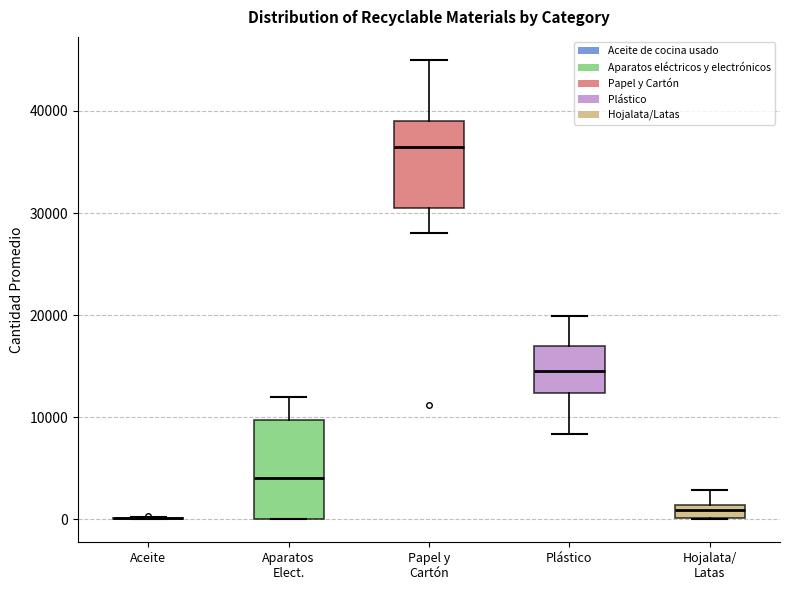

Where does the median line of the box for Aparatos Elect. sit on the y-axis? The values are not printed on the chart, so give them approximately, as read against the axis.

4000